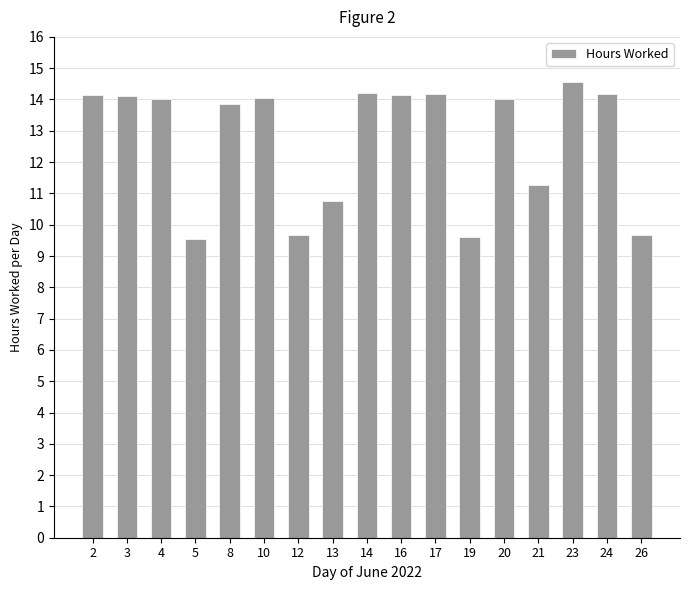

The value at 8 is 13.8. True or false?

True